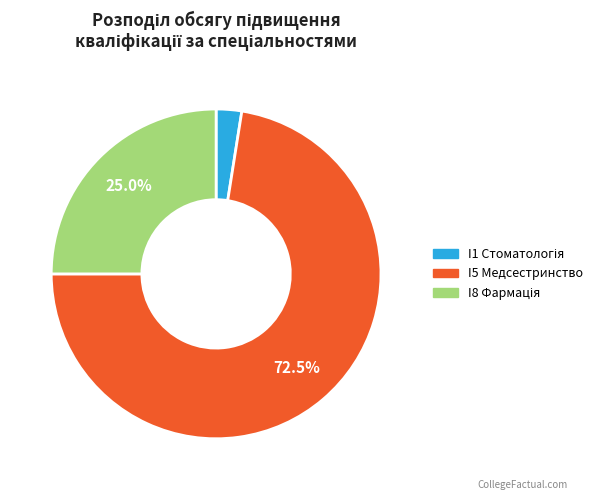

Does I5 Медсестринство account for over 50% of the chart?

Yes